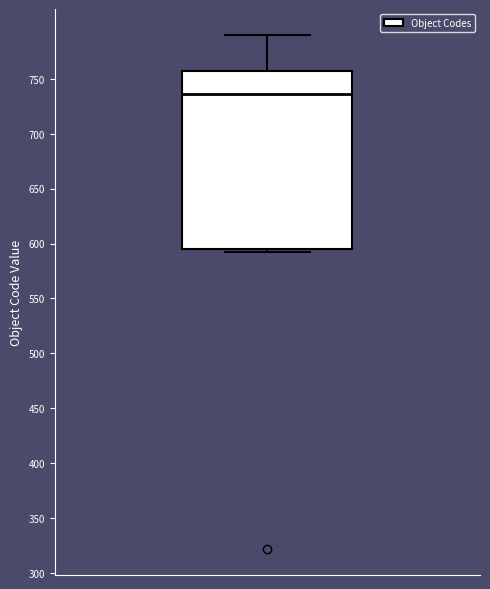

Read this box plot against the y-axis: the position of the median line, the range covered by the box, and the ends of both whiskers. The values are not printed on the chart, so give them approximately, as read against the axis.

median 735, box 595 to 755, whiskers 590 to 790